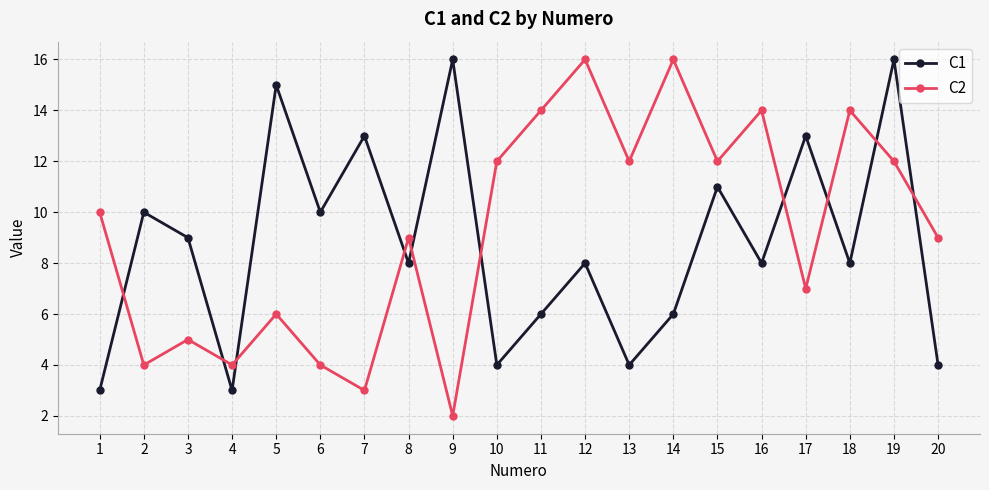

True or false: C2 has a value of 16 at 14.

True